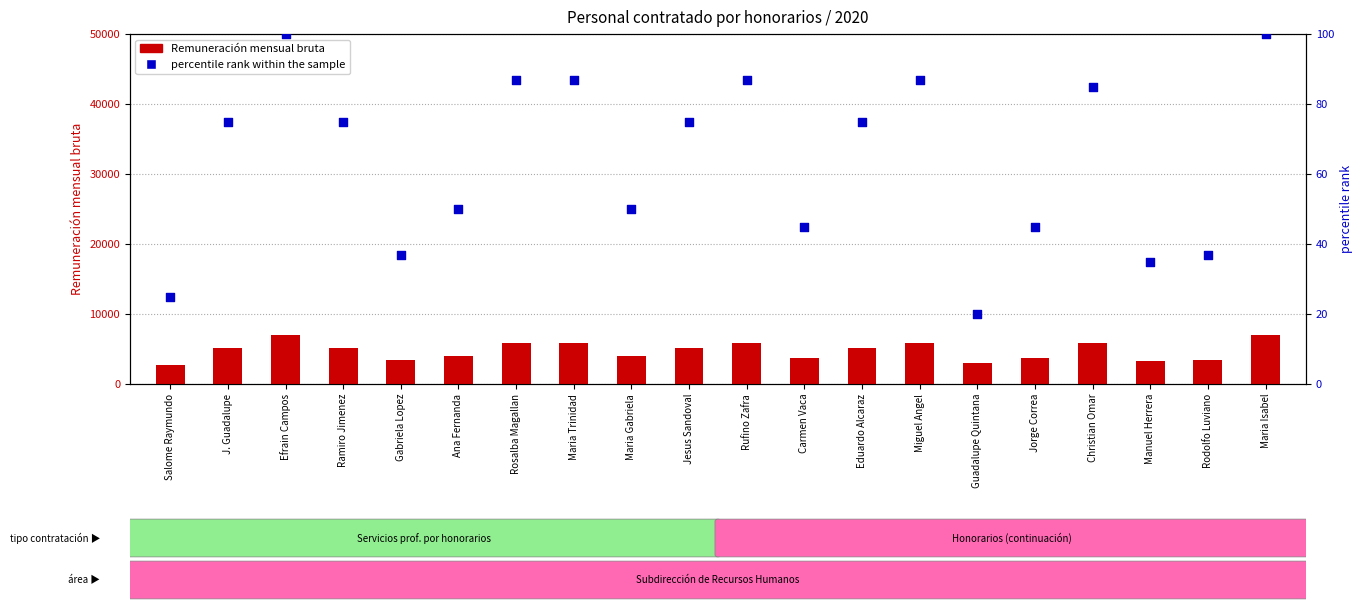

What is the total value across all series at Miguel Angel?

5942.0